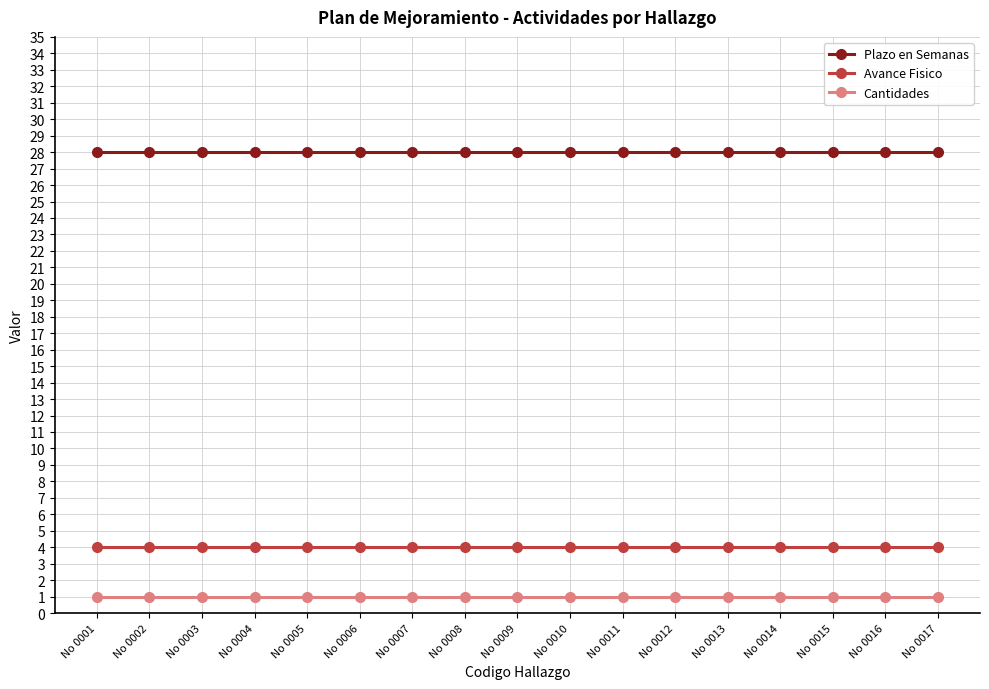

True or false: Plazo en Semanas and Cantidades intersect in this chart.

False